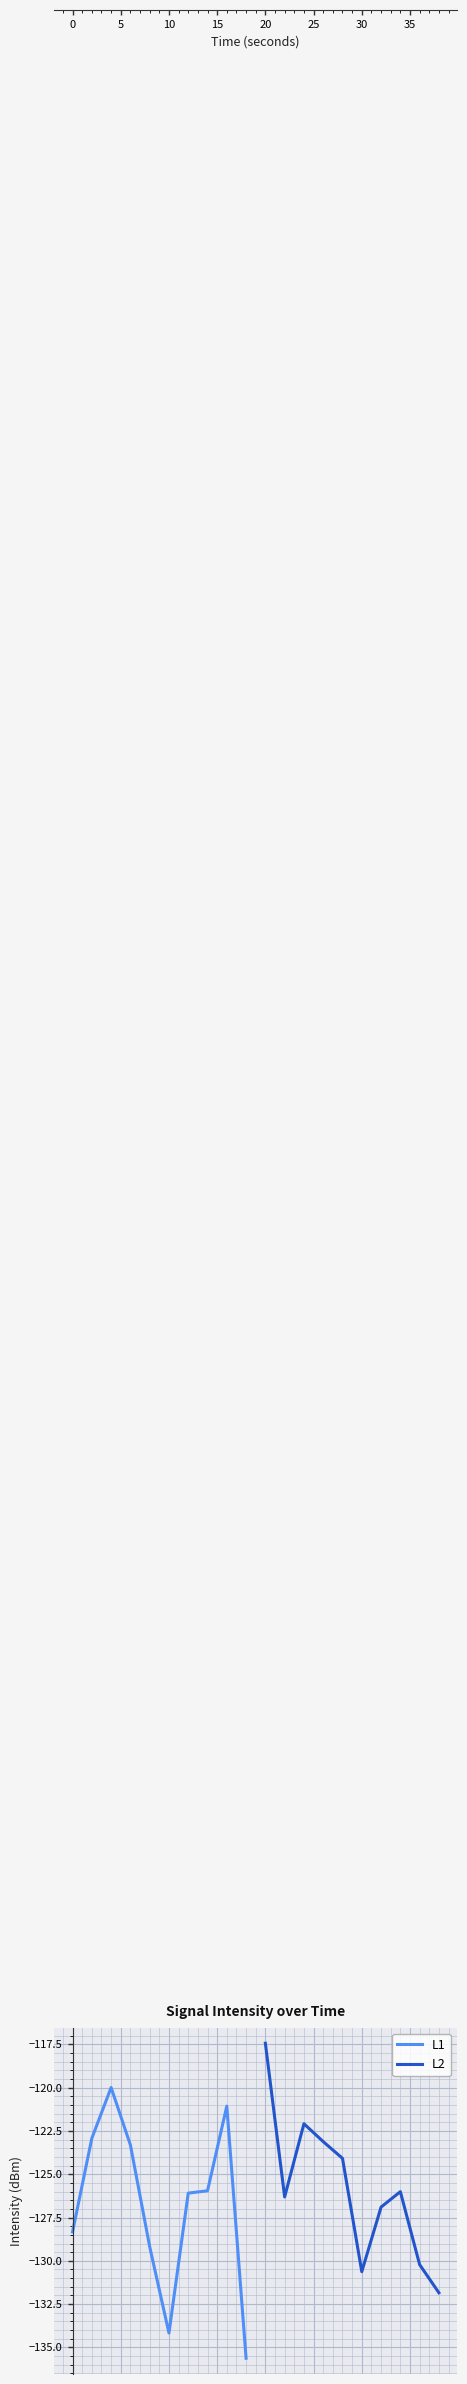

Where does the L2 series first go above -126?

20